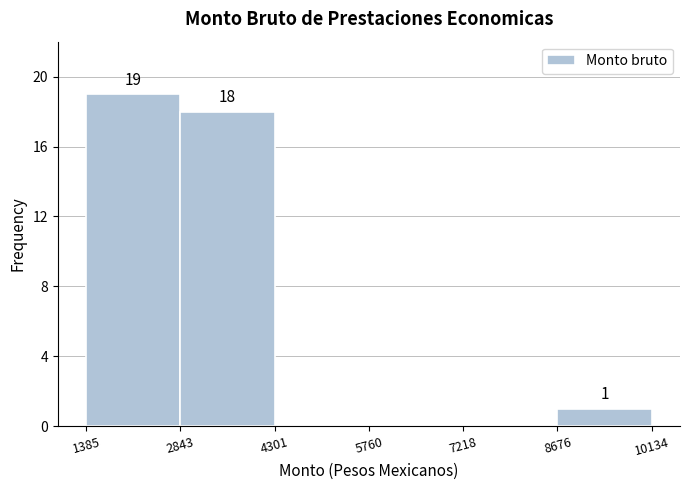

Over which range of the x-axis is the bar tallest?

1385 to 2843